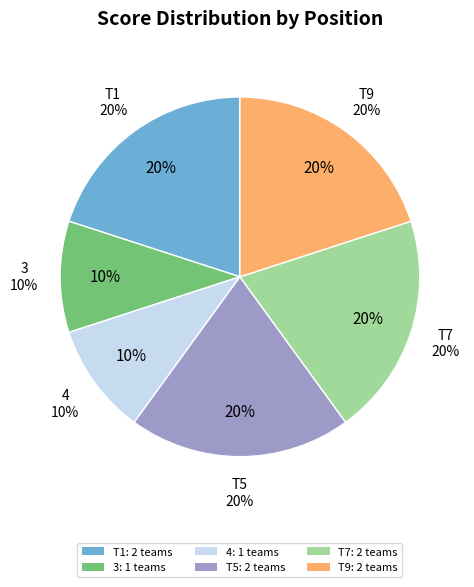

Is there any slice that represents more than half of the pie?

No